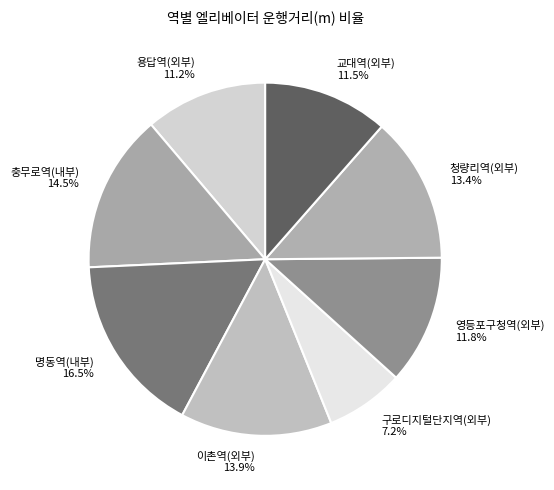

What percentage is NOT represented by 구로디지털단지역(외부)?

92.8%